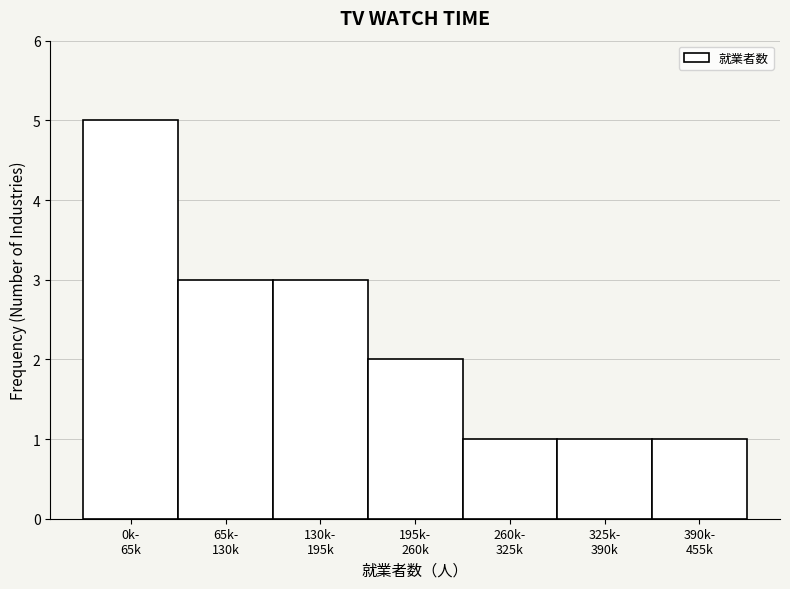

Reading left to right, list all the values displayed in this chart.

5	3	3	2	1	1	1